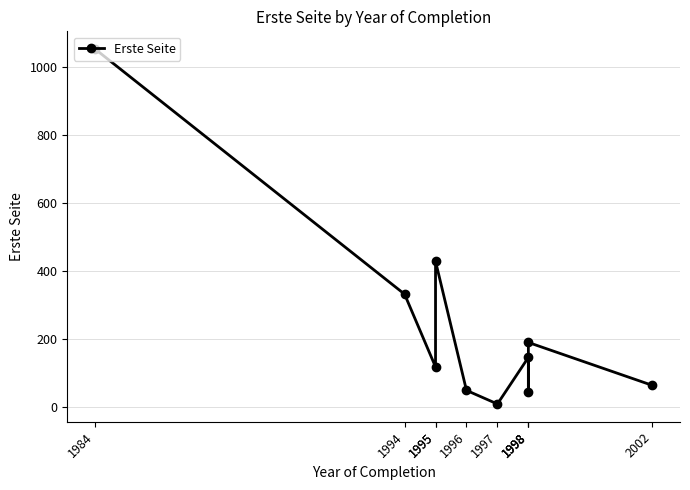

How many lines are shown in the chart?

1